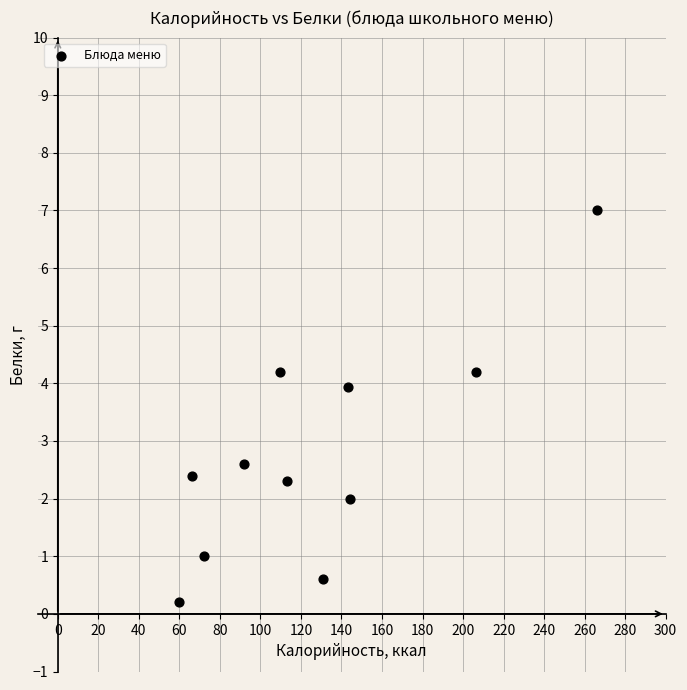

What is the range of Y values (max minus min)?

6.8